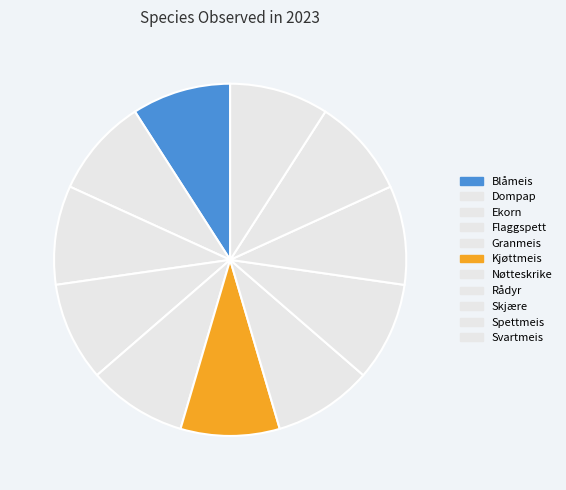

Is there any slice that represents more than half of the pie?

No